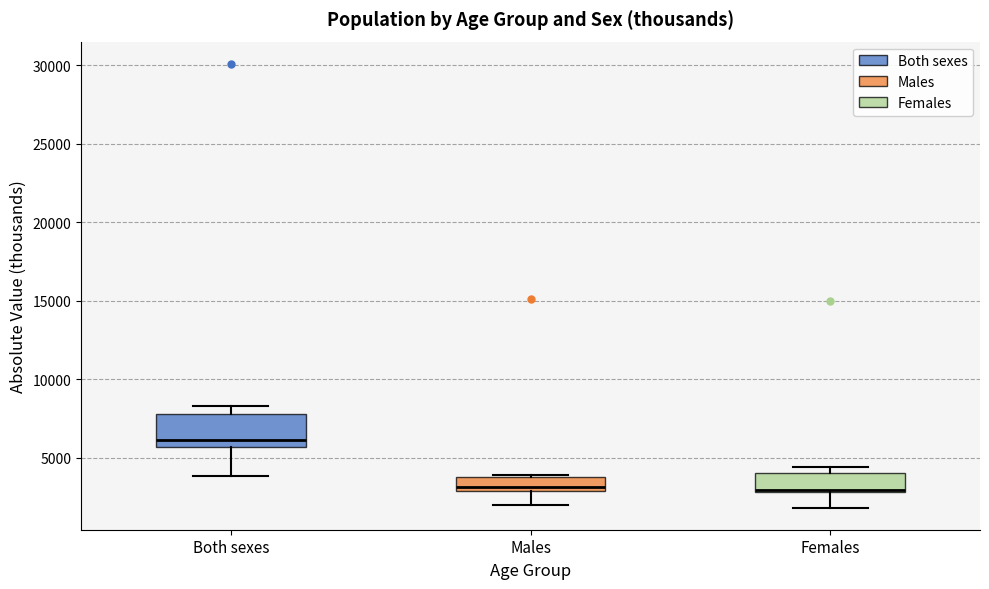

Reading left to right, read every box against the y-axis: the position of its median line, the range the box covers, and the ends of its whiskers. The values are not printed on the chart, so give them approximately, as read against the axis.

Both sexes: median 6000, box 5500 to 8000, whiskers 4000 to 8500
Males: median 3000 (just above the box's lower edge), box 3000 to 4000, whiskers 2000 to 4000 (just above the box's upper edge)
Females: median 3000, box 3000 to 4000, whiskers 2000 to 4500